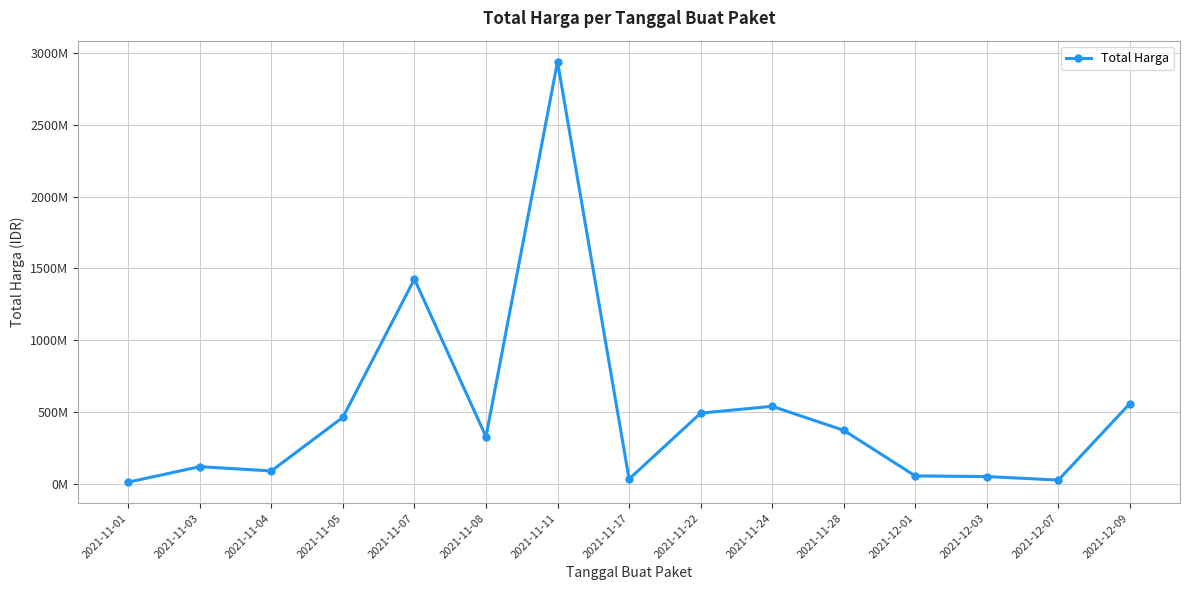

At which label is the value closest to 1475875370?

2021-11-07